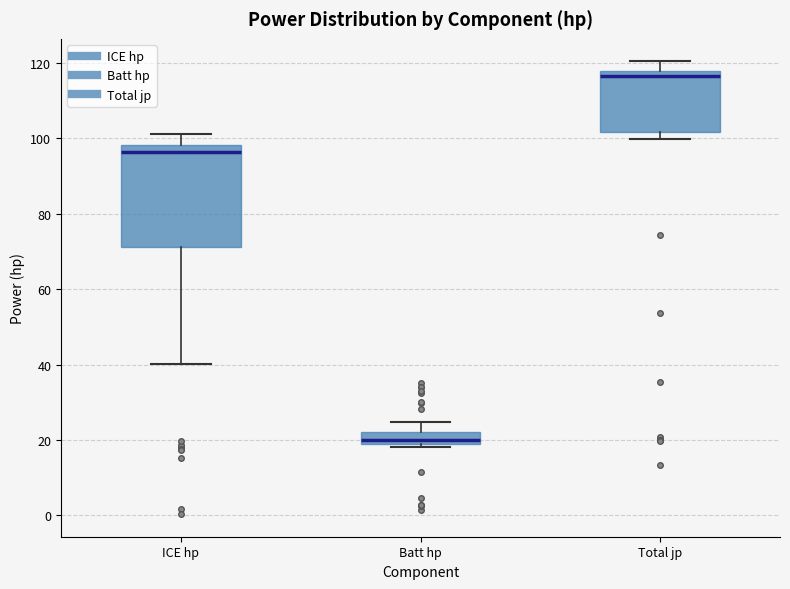

Which box's median line is the highest?

Total jp